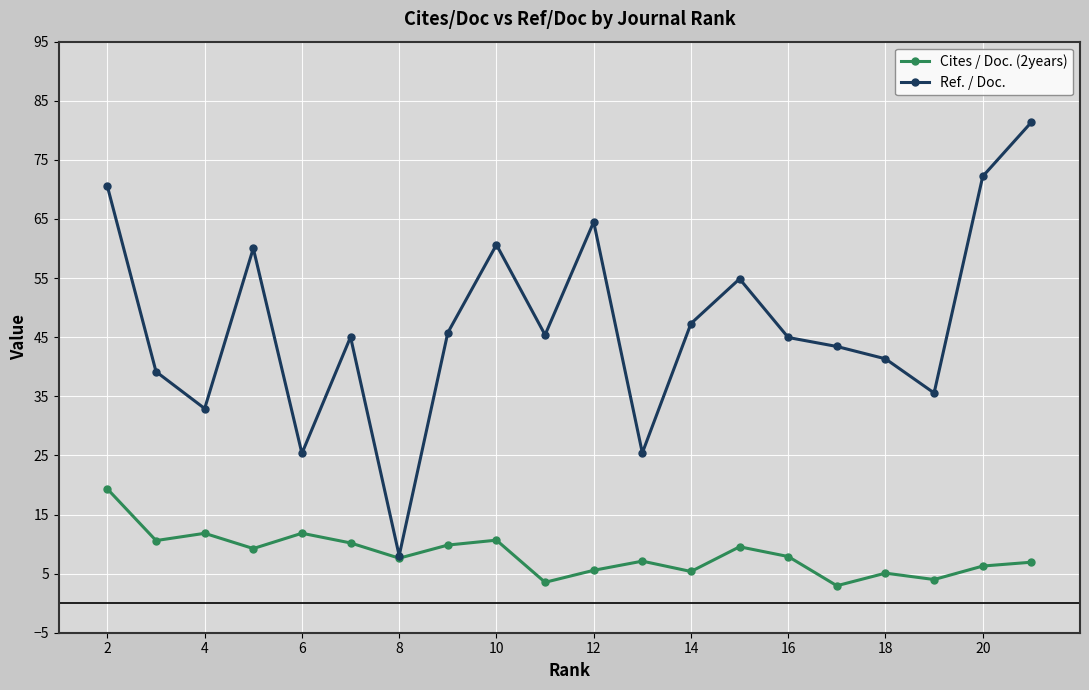

What is the value of the Cites / Doc. (2years) point at the 9th from the left?

10.7